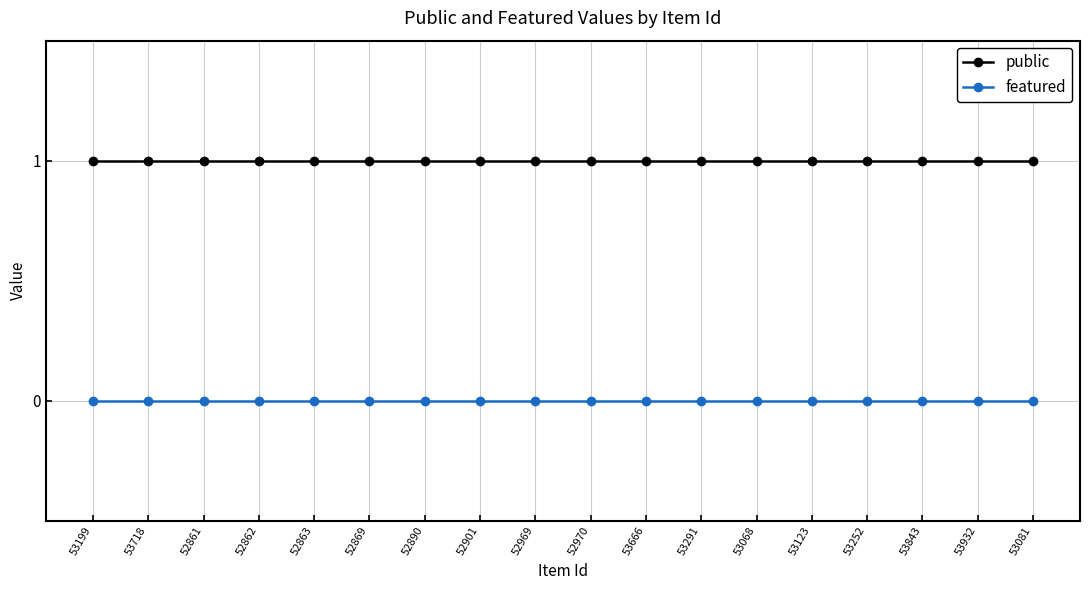

How many categories are shown in the chart?

18